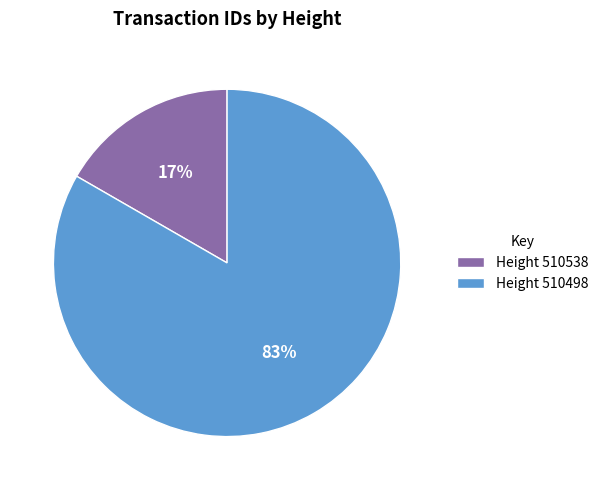

Which category accounts for the majority?

Height 510498